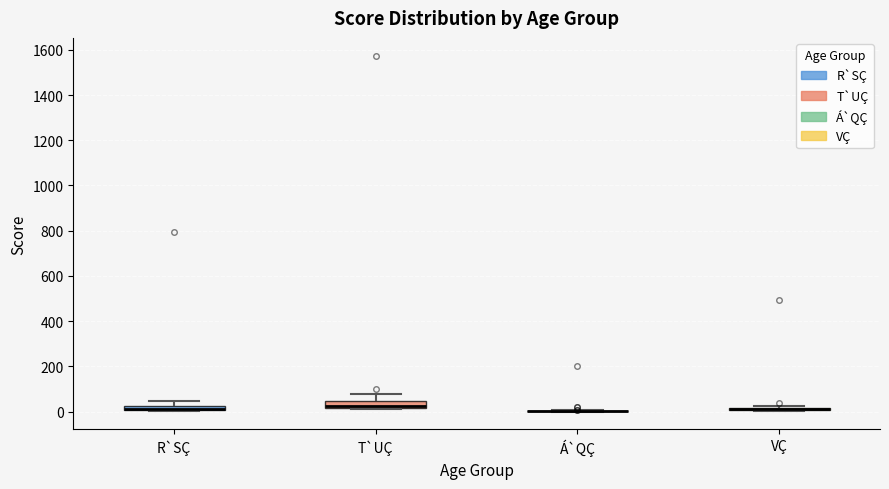

Where is the upper edge of the box for R`SÇ on the y-axis? The values are not printed on the chart, so give them approximately, as read against the axis.

20